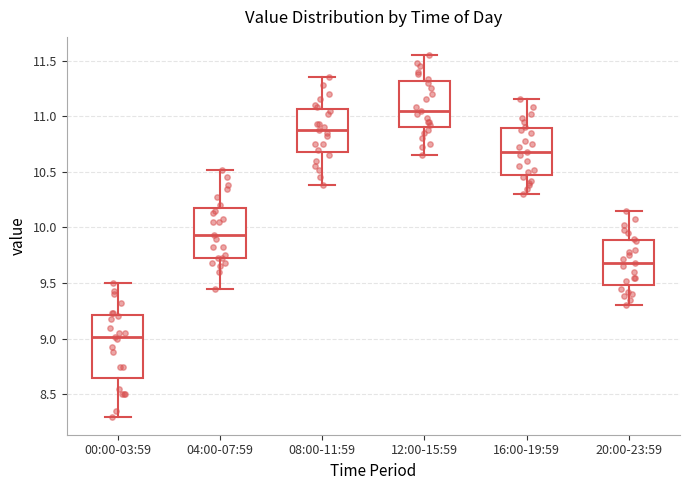

Which box has the highest median line?

12:00-15:59